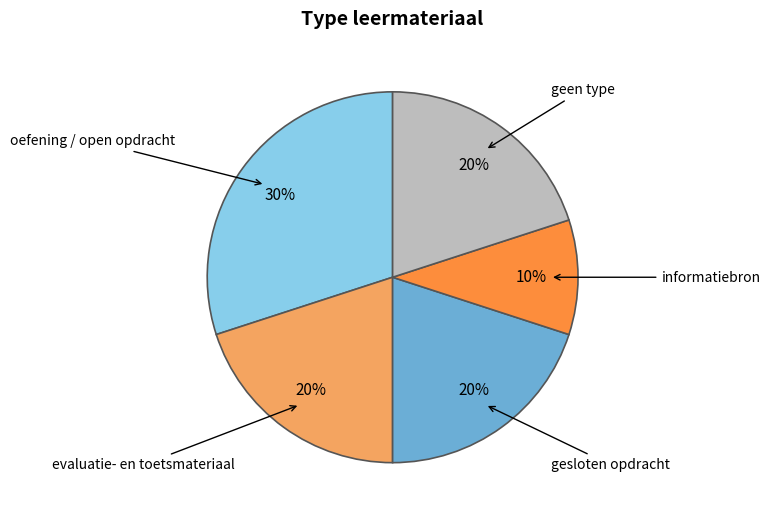

To the nearest percent, what is the average slice percentage?

20%